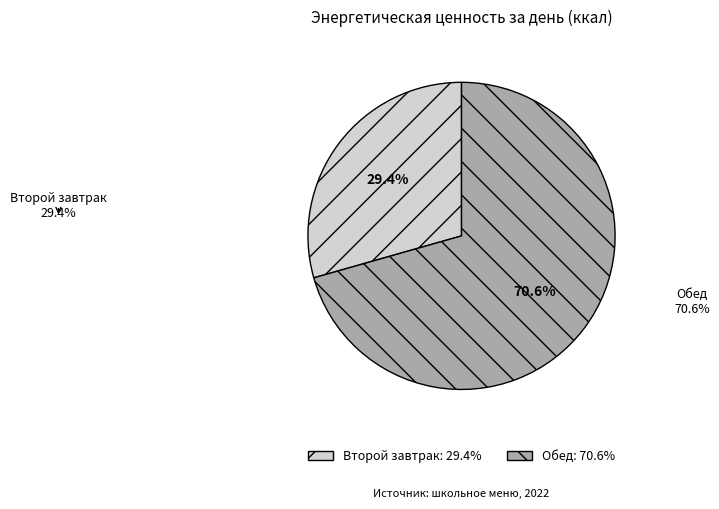

Which slice is the smallest?

Второй завтрак